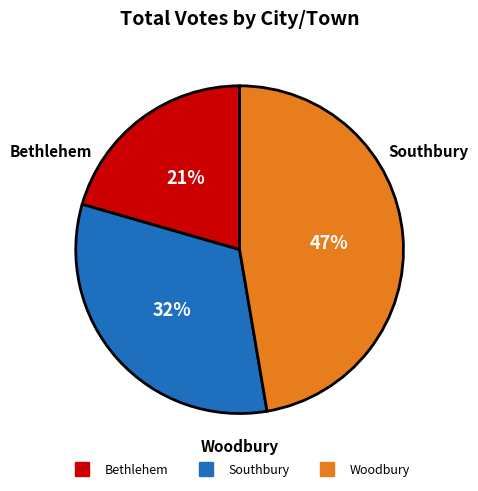

Which has a higher value, Woodbury or Bethlehem?

Woodbury